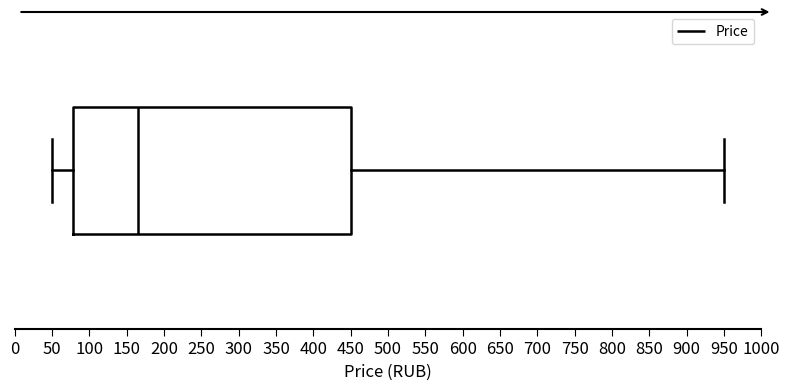

Transcribe this box plot: give where the median line is, the range the box spans, and where the two whiskers end, as read against the x-axis. The values are not printed on the chart, so give them approximately, as read against the axis.

median 165, box 80 to 450, whiskers 50 to 950